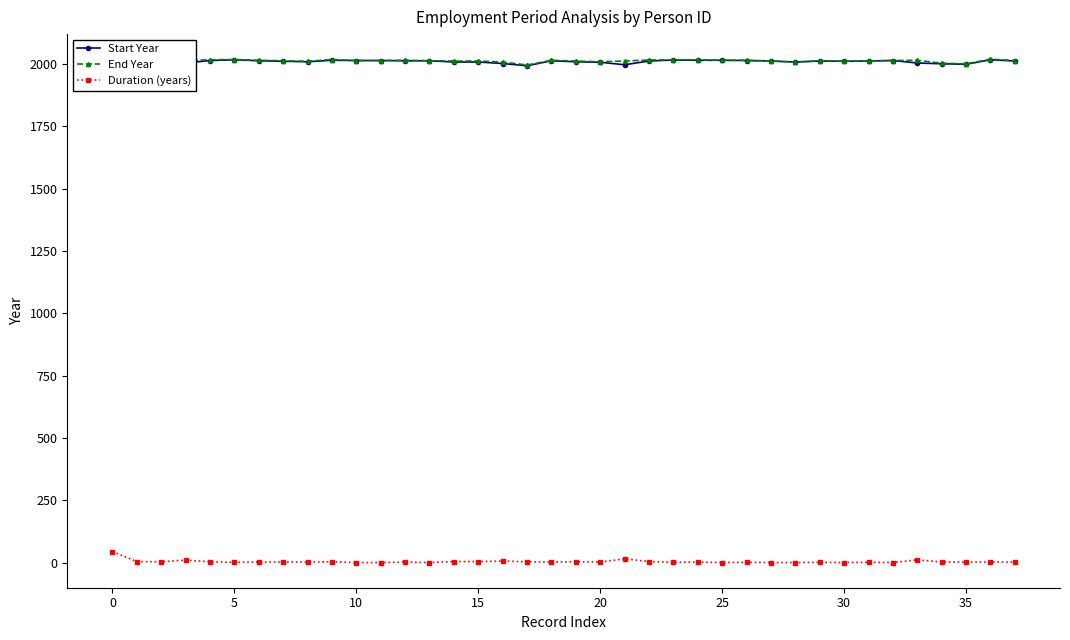

Which has a higher value, 31 or 29?

31